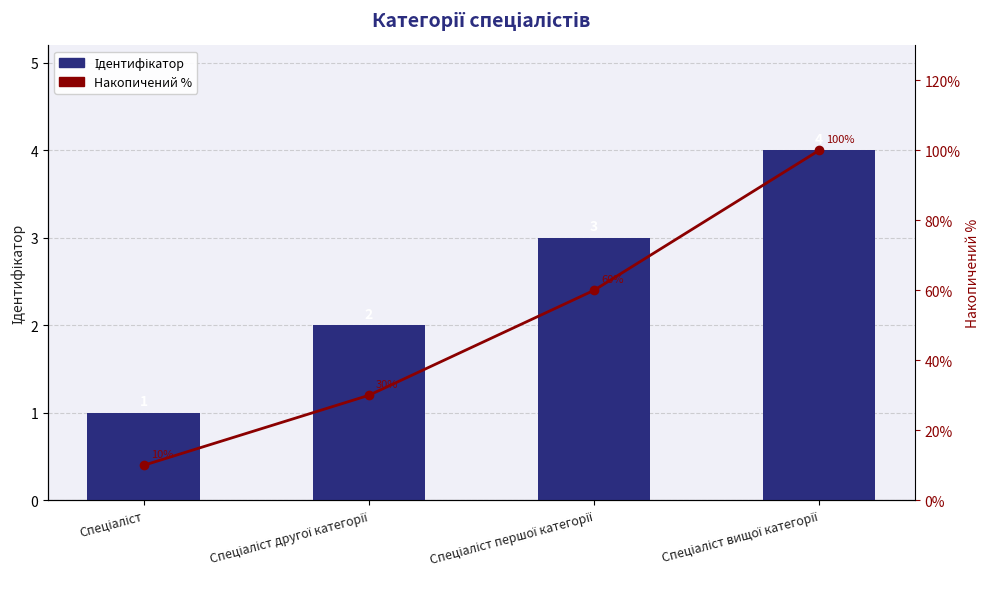

Which category has the lowest value across all series?

Спеціаліст